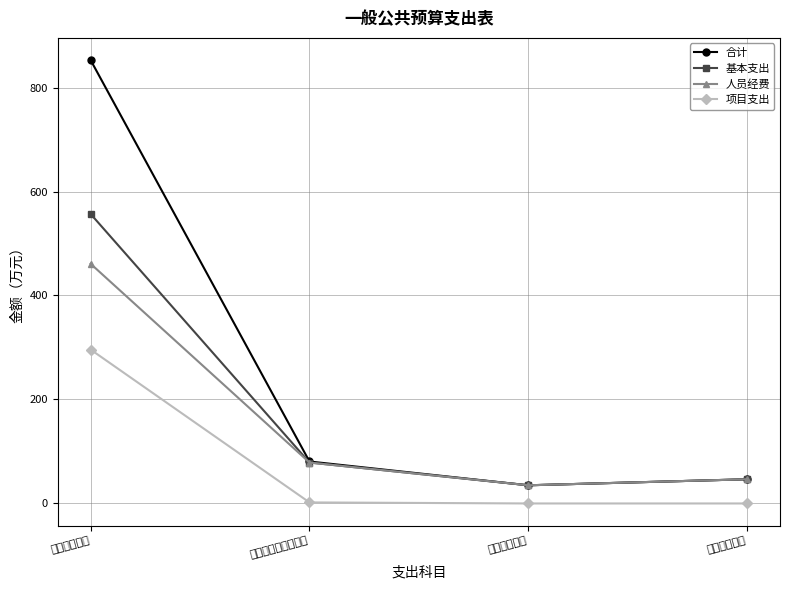

Which category has the lowest value in the 基本支出 series?

卫生健康支出